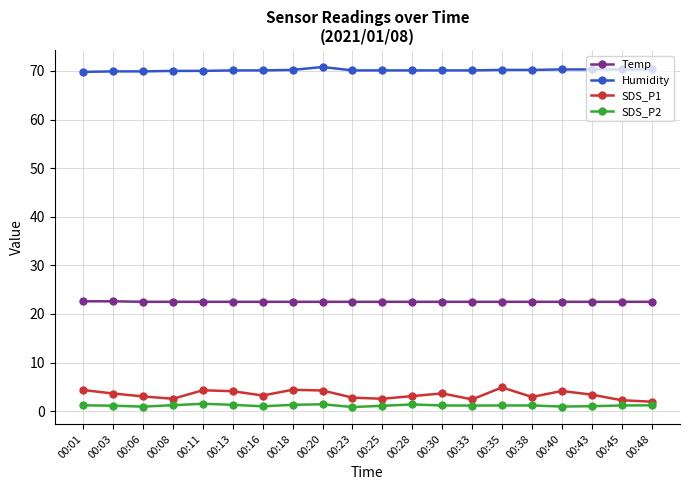

What is the difference between the highest and lowest values at 00:28?

68.7